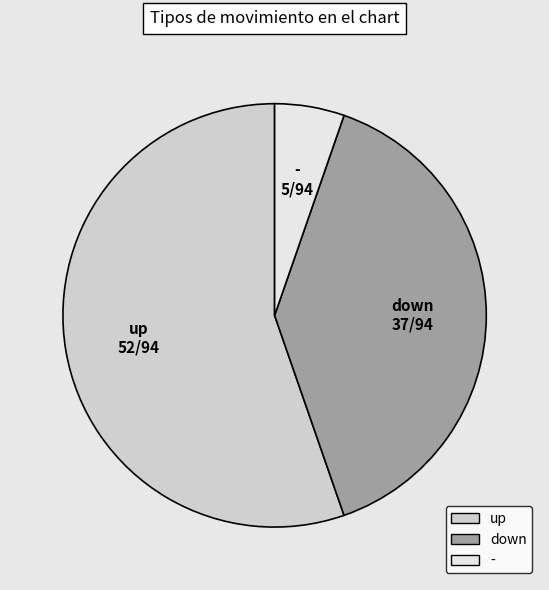

Rank the categories by value from lowest to highest.

-, down, up